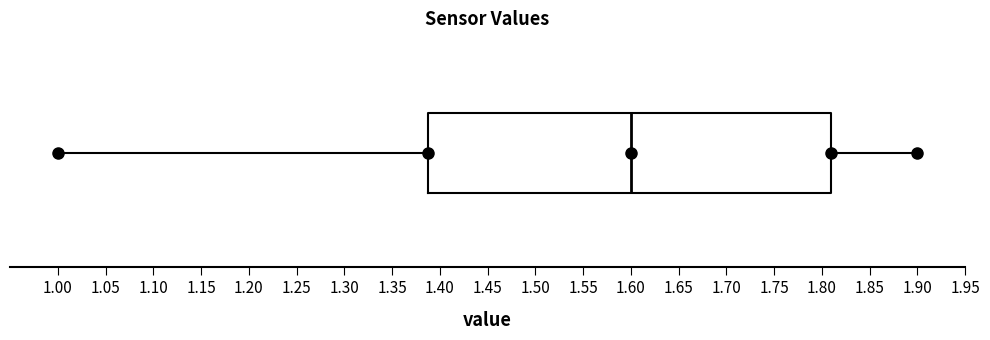

Transcribe this box plot: give where the median line is, the range the box spans, and where the two whiskers end, as read against the x-axis. The values are not printed on the chart, so give them approximately, as read against the axis.

median 1.60, box 1.39 to 1.81, whiskers 1.00 to 1.90